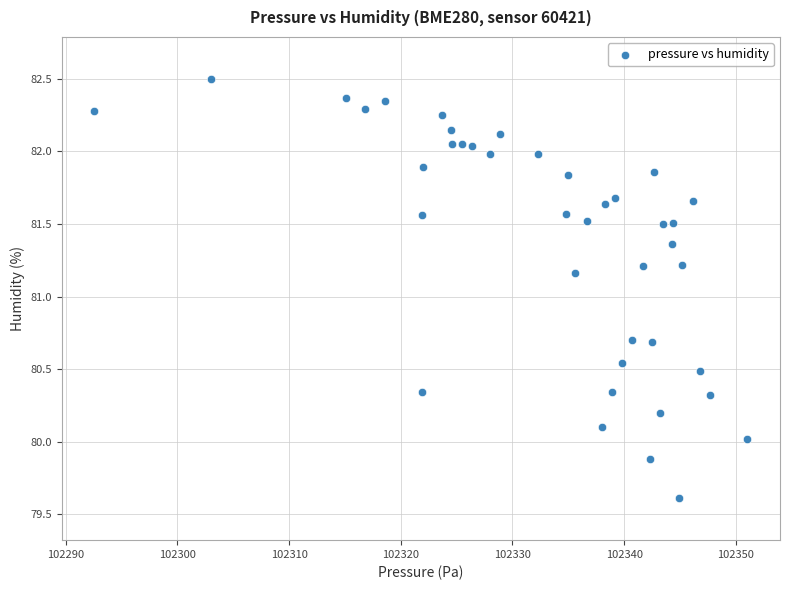

What is the range of X values (max minus min)?

58.5